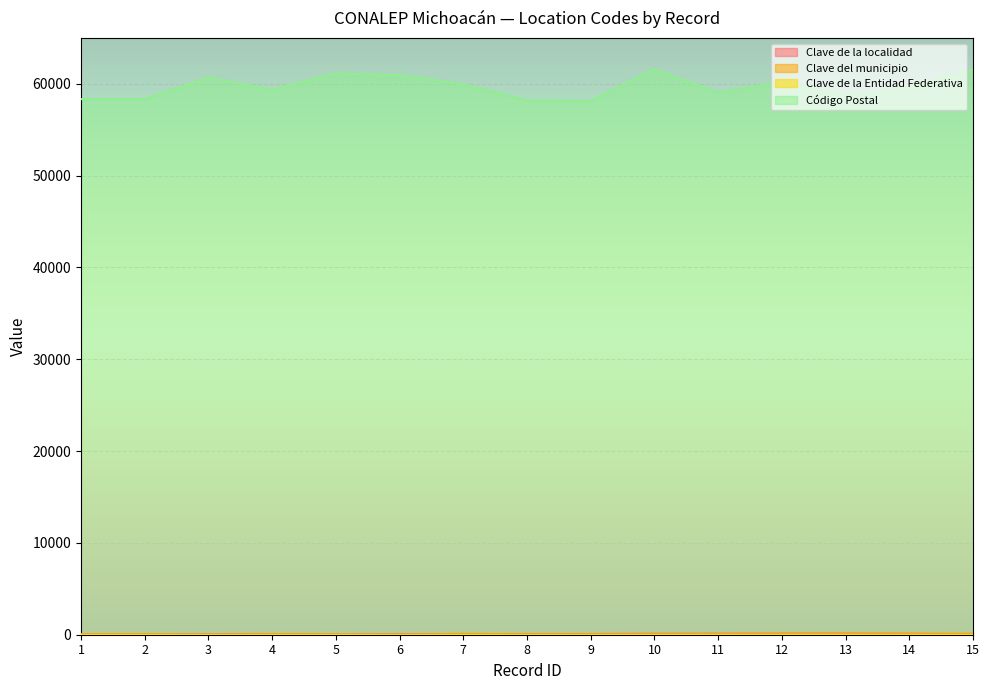

Which series has the largest total across all categories?

Código Postal